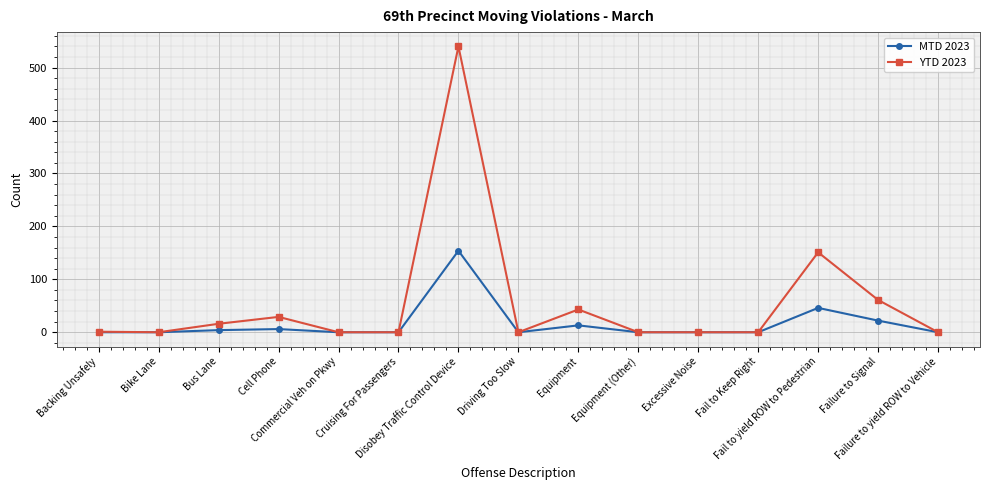

What is the average value of the MTD 2023 series?

16